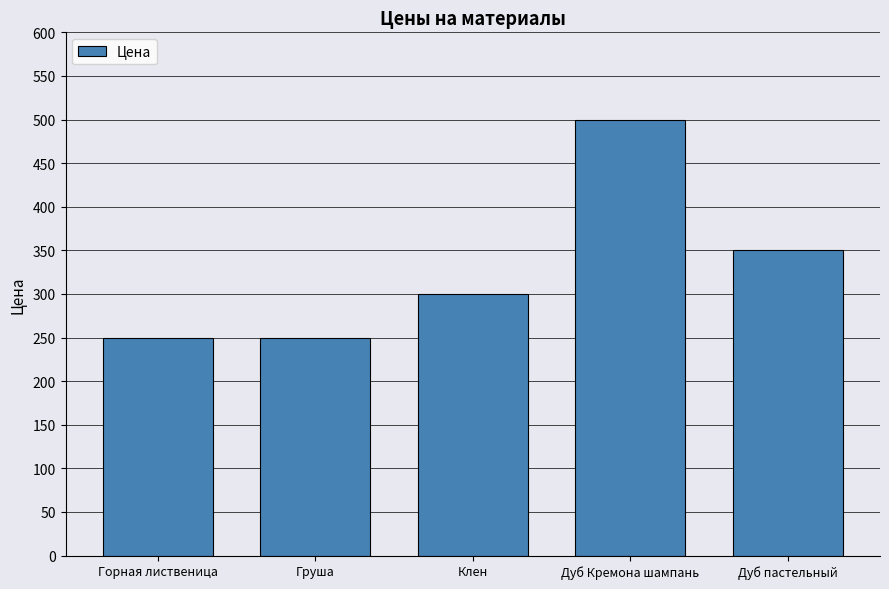

What is the label of the 1st bar from the left?

Горная лиственица